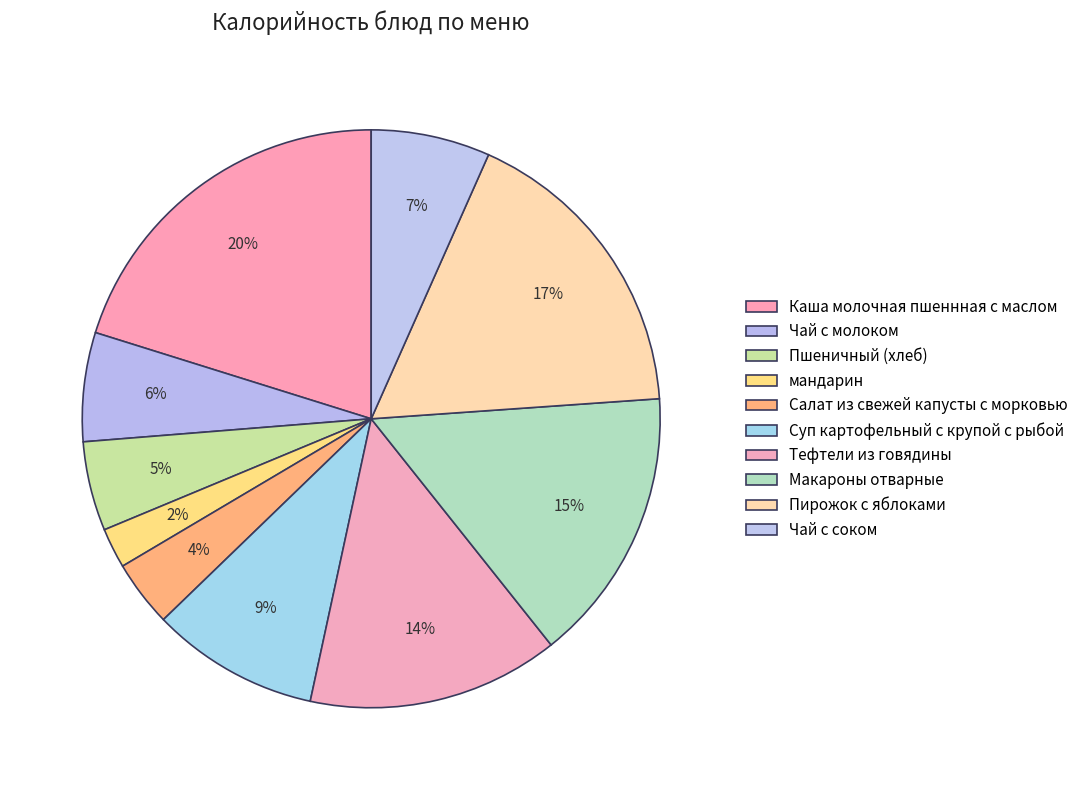

Is there a majority slice in this chart?

No